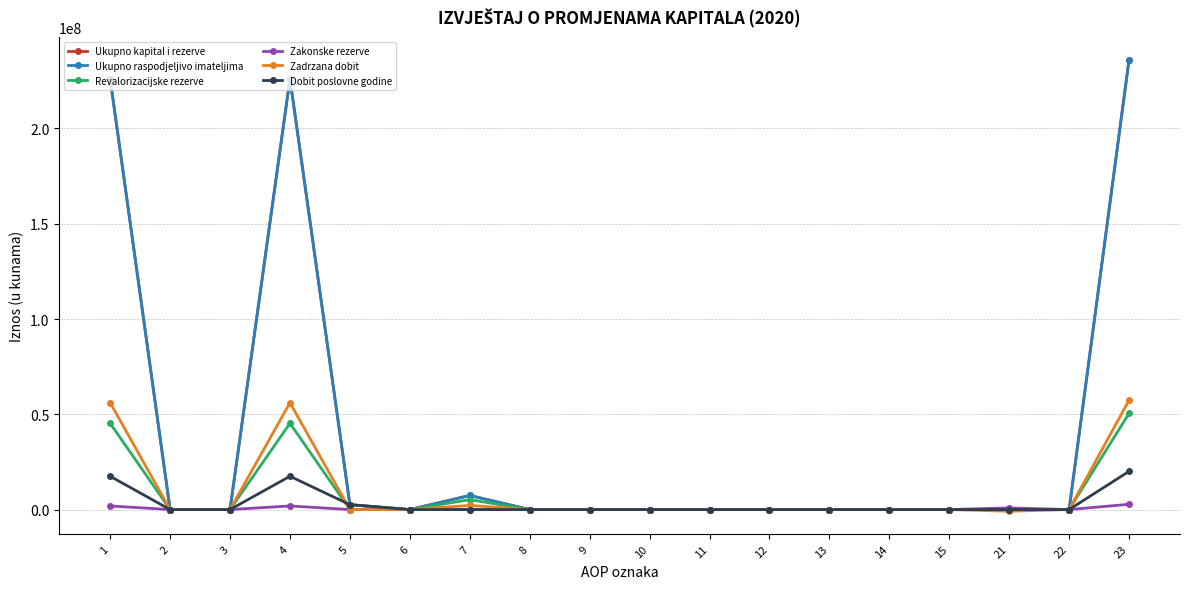

Is the value of Zadrzana dobit at 6 greater than the value of Zakonske rezerve at 8?

No